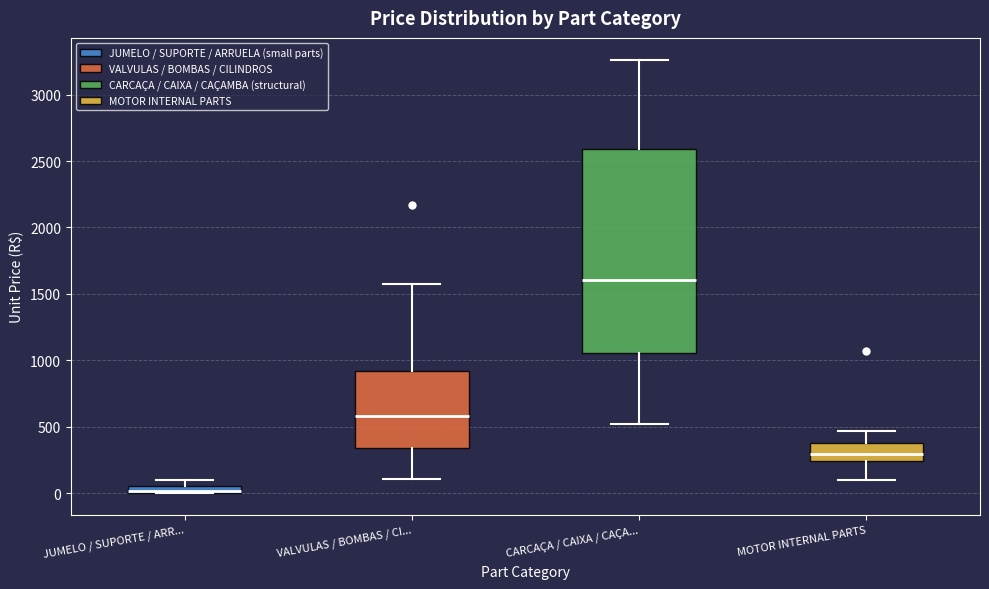

Comparing the boxes themselves (not the whiskers), which one is the tallest?

CARCAÇA / CAIXA / CAÇA...